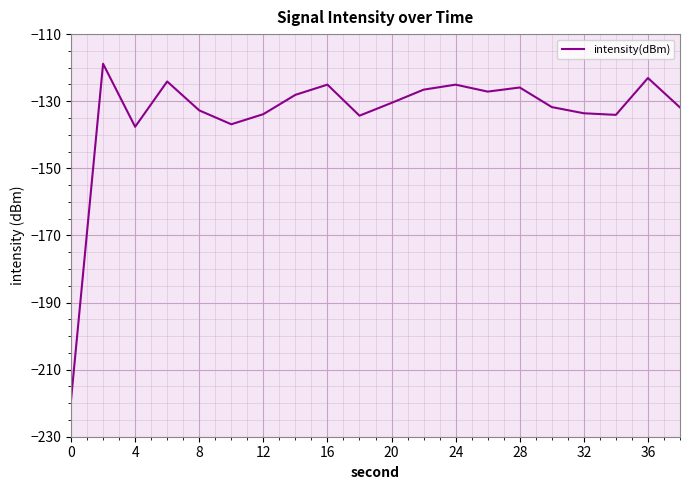

What is the difference between the maximum and minimum values?

100.2